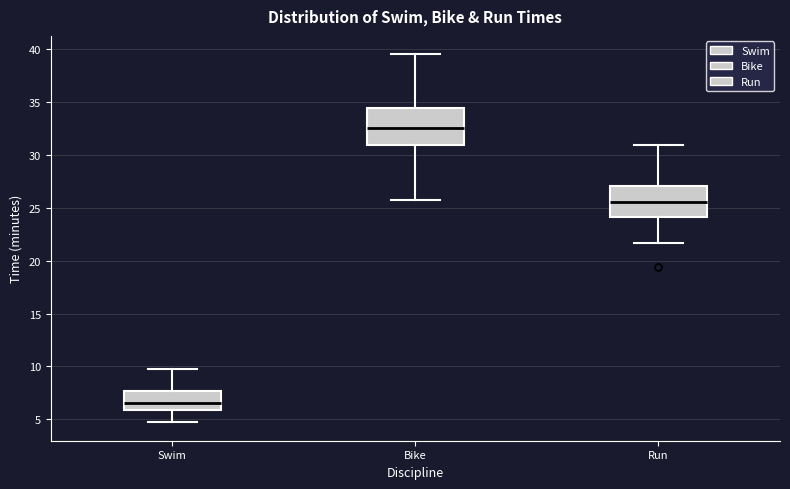

Where is the upper edge of the box for Swim on the y-axis? The values are not printed on the chart, so give them approximately, as read against the axis.

7.5